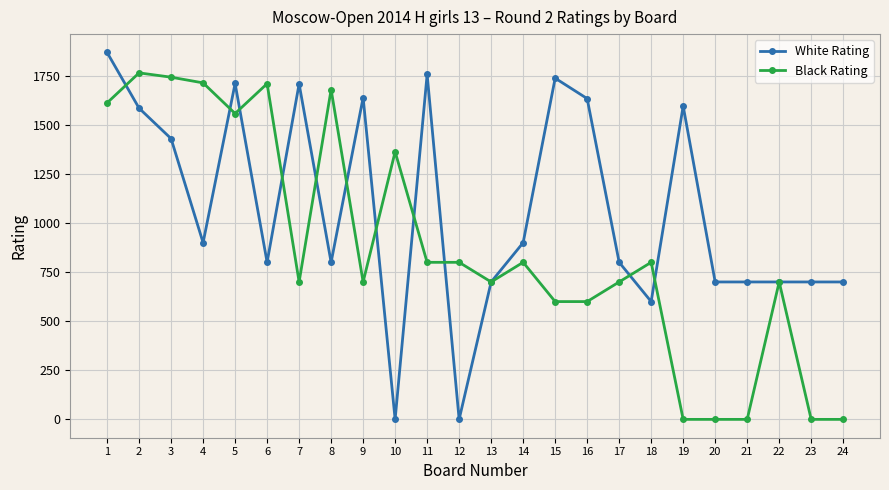

The value of Black Rating at 2 is 907. True or false?

False